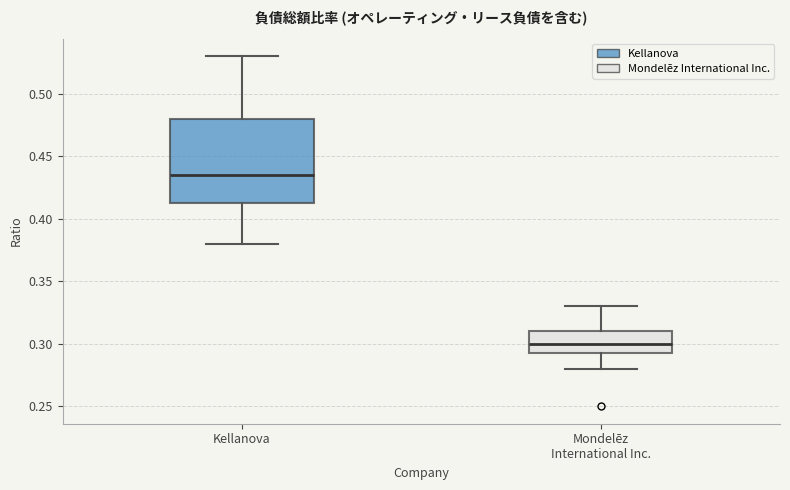

Reading left to right, read every box against the y-axis: the position of its median line, the range the box covers, and the ends of its whiskers. The values are not printed on the chart, so give them approximately, as read against the axis.

Kellanova: median 0.435, box 0.415 to 0.480, whiskers 0.380 to 0.530
Mondelēz International Inc.: median 0.300, box 0.295 to 0.310, whiskers 0.280 to 0.330